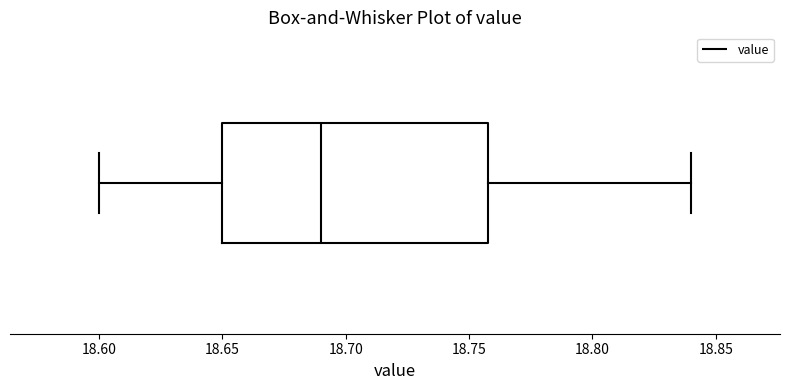

Transcribe this box plot: give where the median line is, the range the box spans, and where the two whiskers end, as read against the x-axis. The values are not printed on the chart, so give them approximately, as read against the axis.

median 18.69, box 18.65 to 18.76, whiskers 18.60 to 18.84